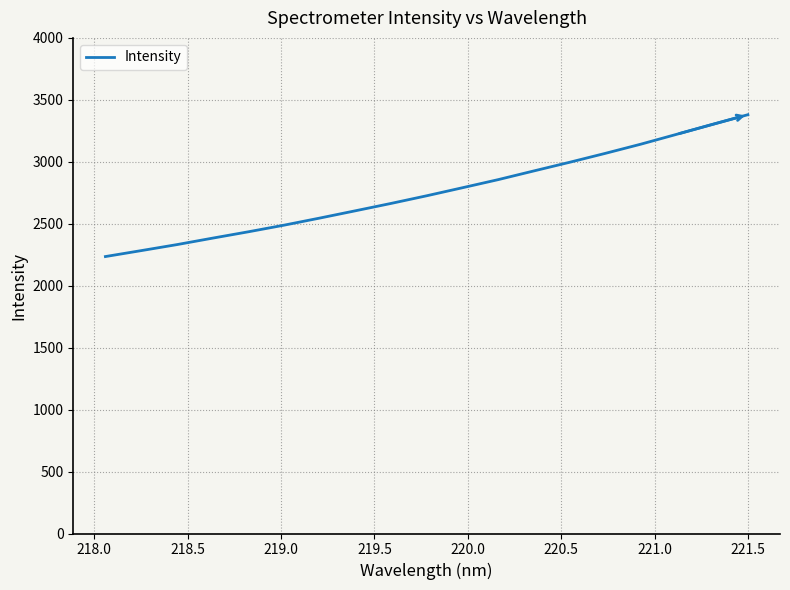

What is the average value?

2756.8